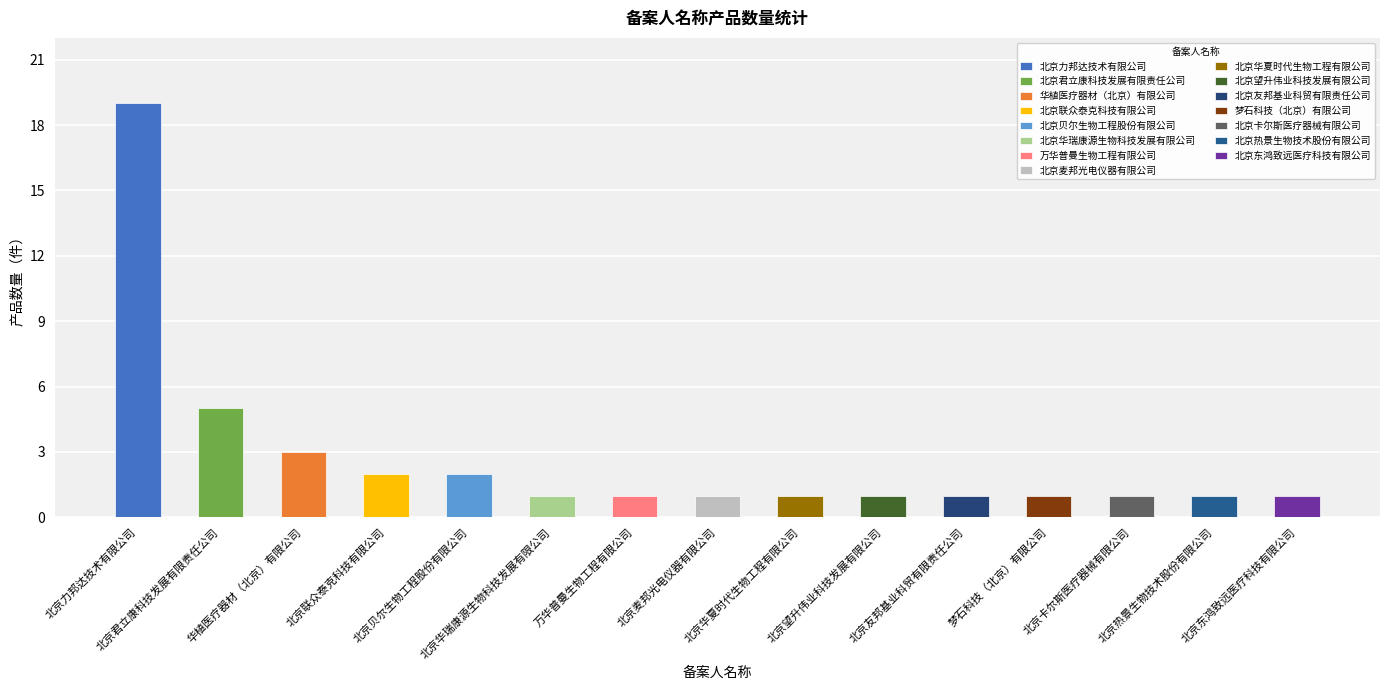

Read the value at 梦石科技（北京）有限公司.

1